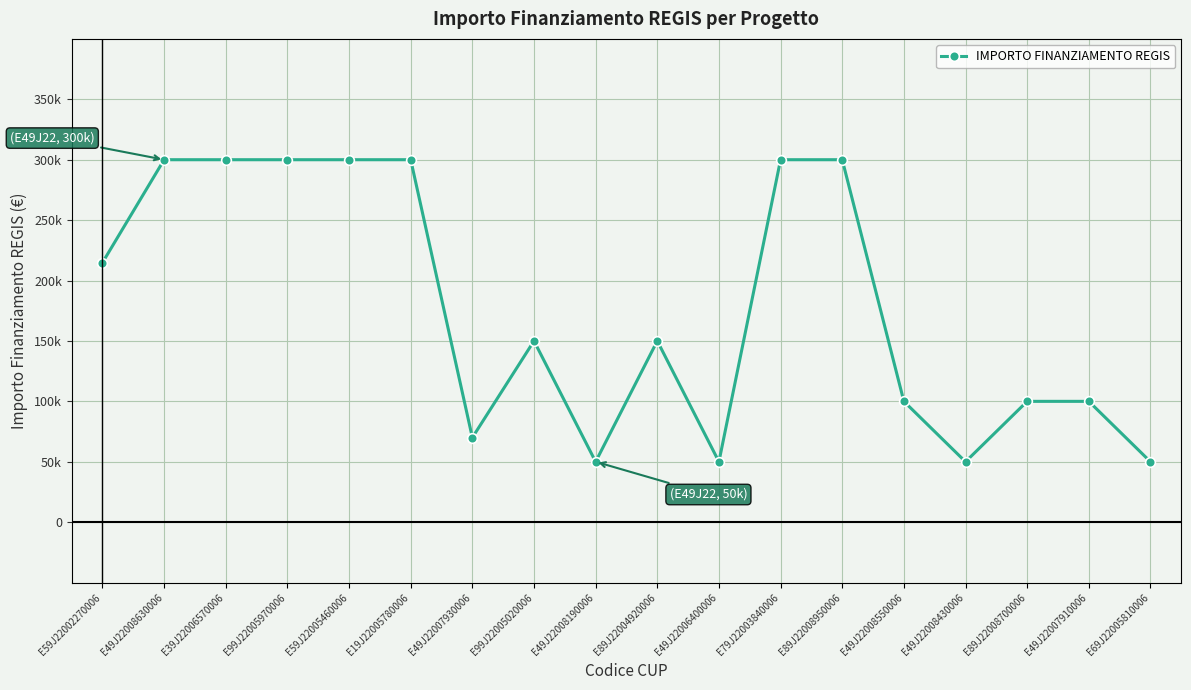

Where is the first local minimum?

E49J22007930006